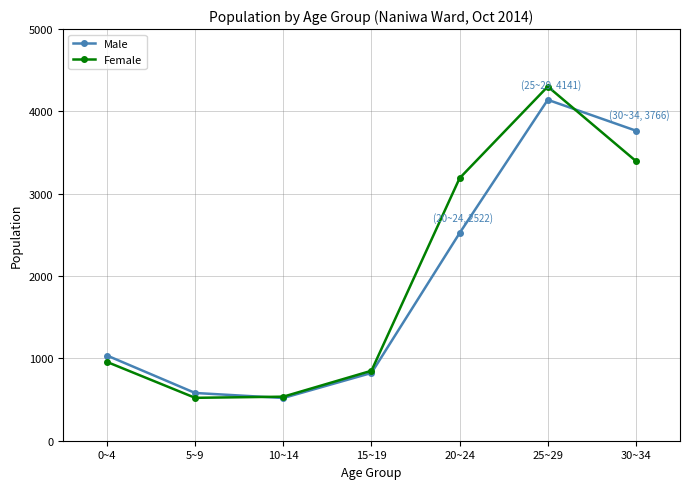

What is the maximum value shown in the chart?

4302